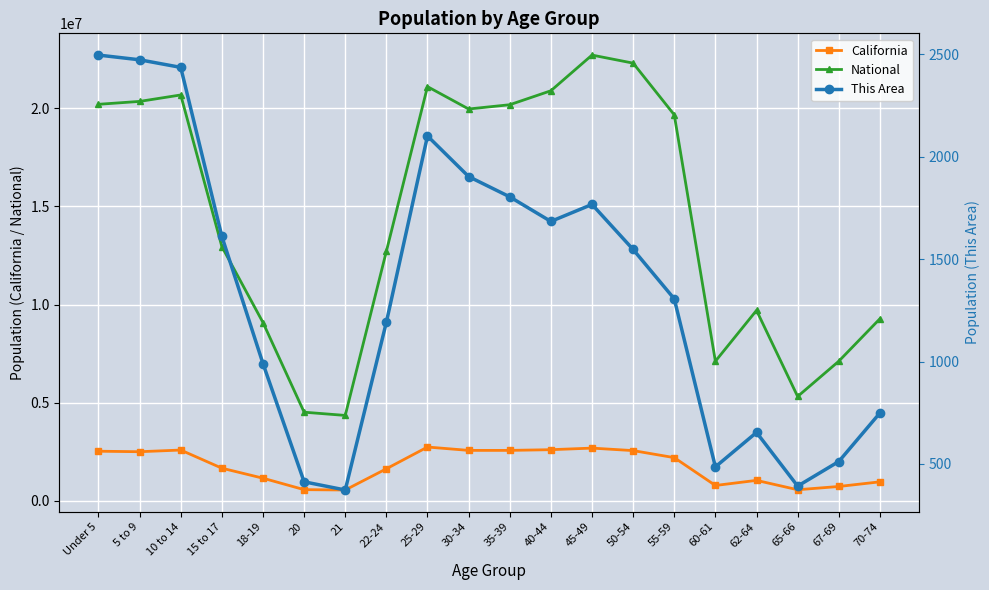

What is the approximate value of California at 22-24, to the nearest 10?

1636530